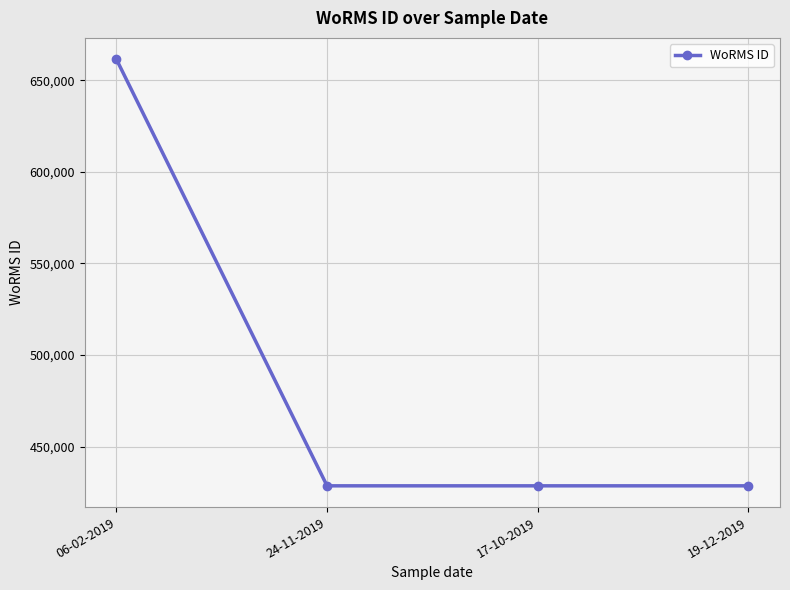

How many categories are shown in the chart?

4